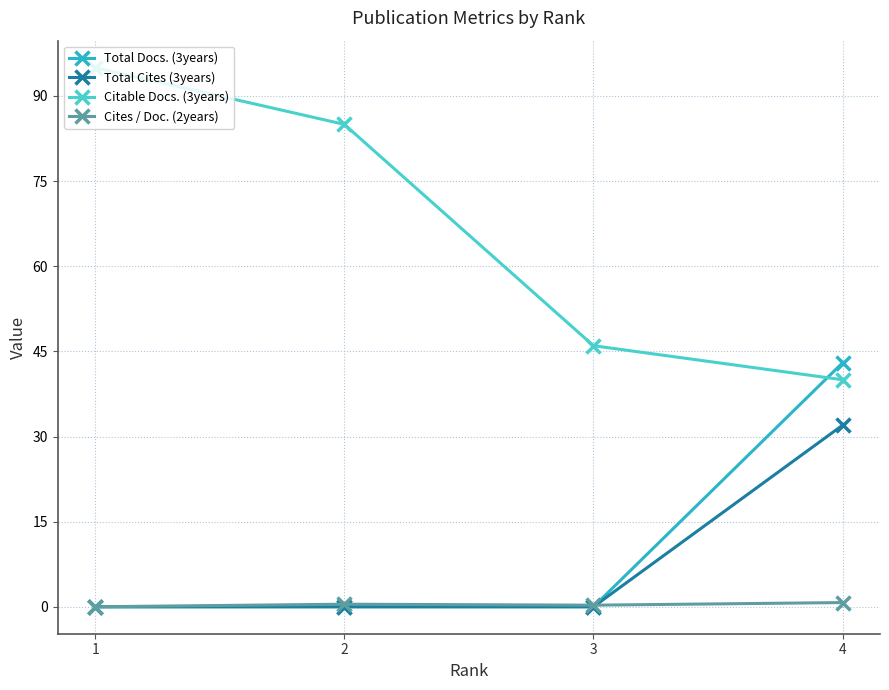

List the series in order of their peak value, highest first.

Citable Docs. (3years), Total Docs. (3years), Total Cites (3years), Cites / Doc. (2years)